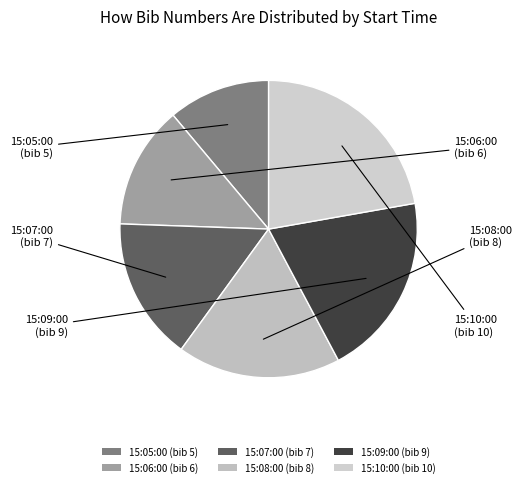

Is there any slice that represents more than half of the pie?

No